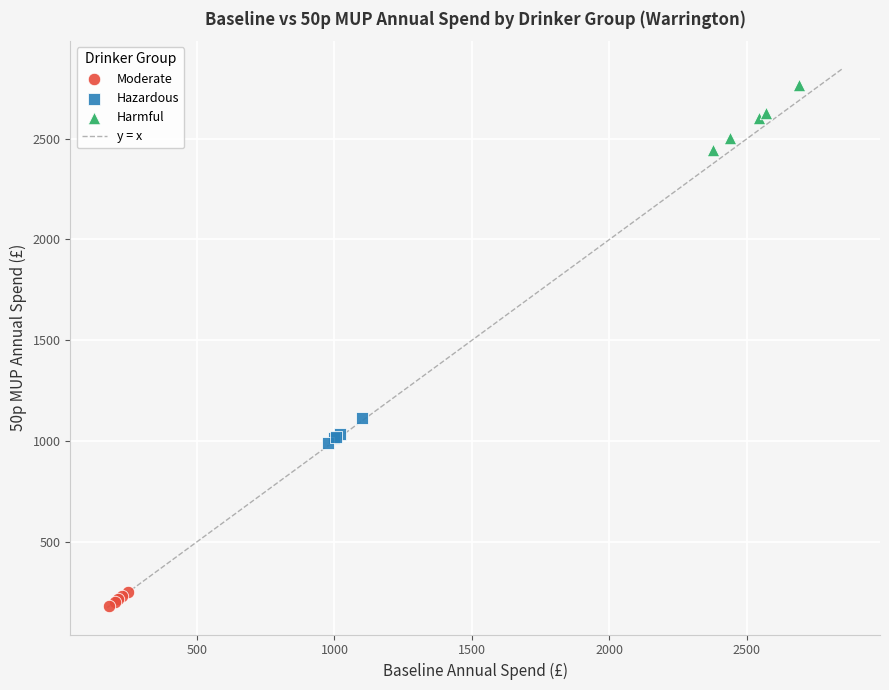

Which series has the widest spread of Y values?

Harmful